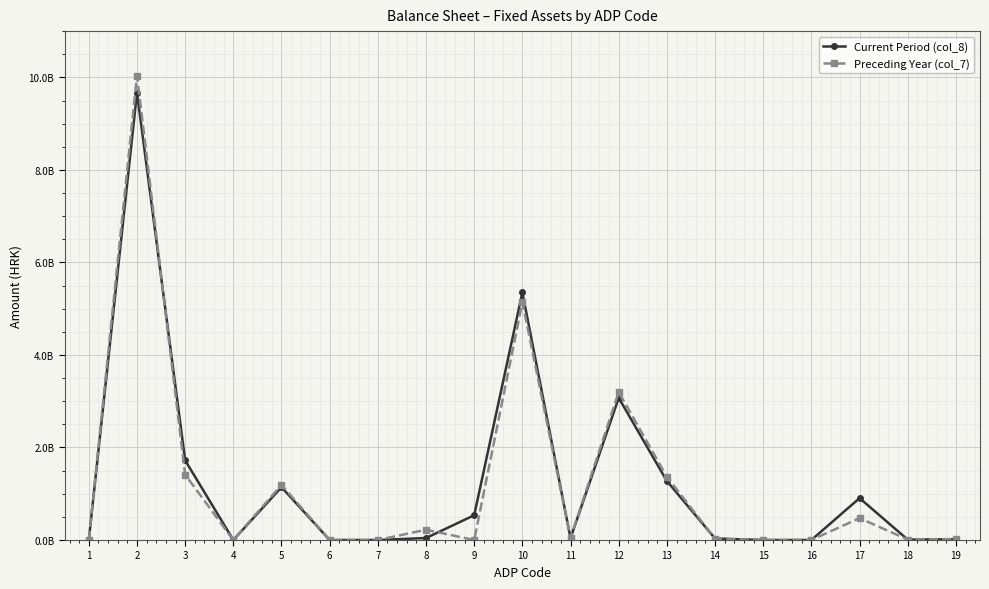

How many times do Current Period (col_8) and Preceding Year (col_7) cross each other?

6